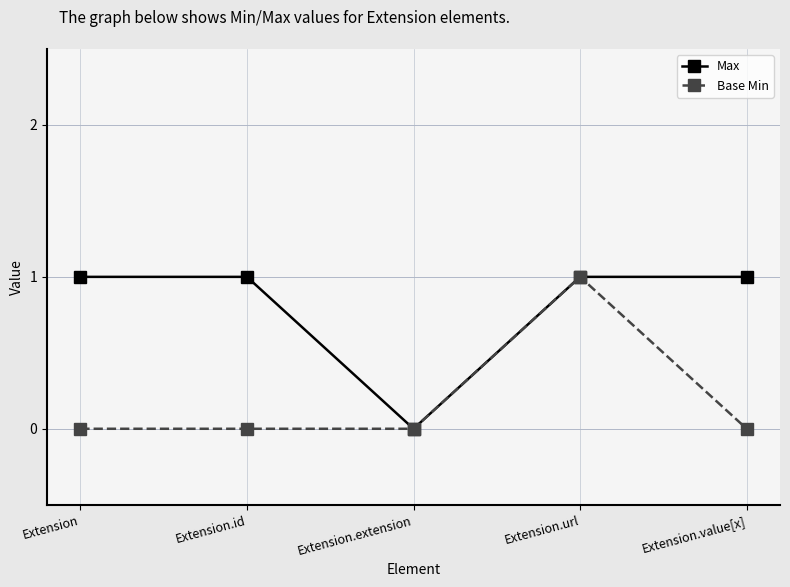

Does the chart display data point markers on the line(s)?

Yes